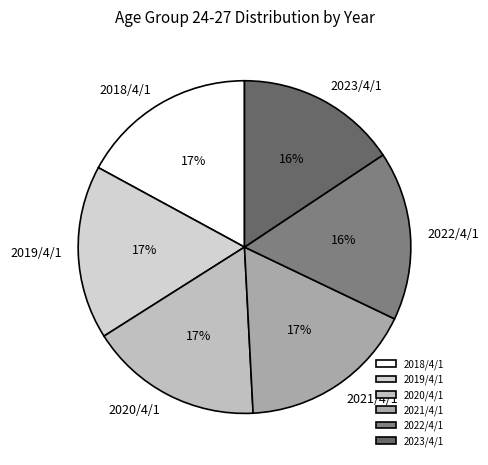

True or false: 2020/4/1 accounts for 17% of the total.

True